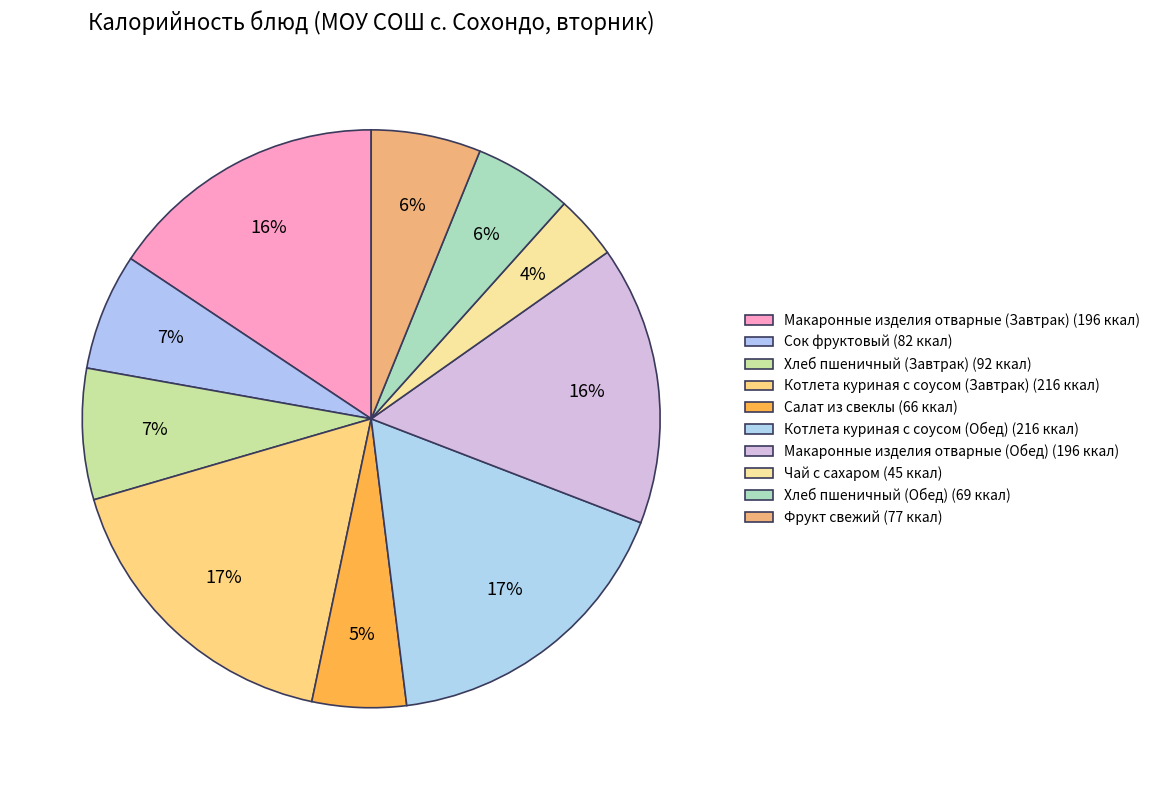

What is the change in value from Котлета куриная с соусом (Завтрак) to Макаронные изделия отварные (Обед)?

-19.5